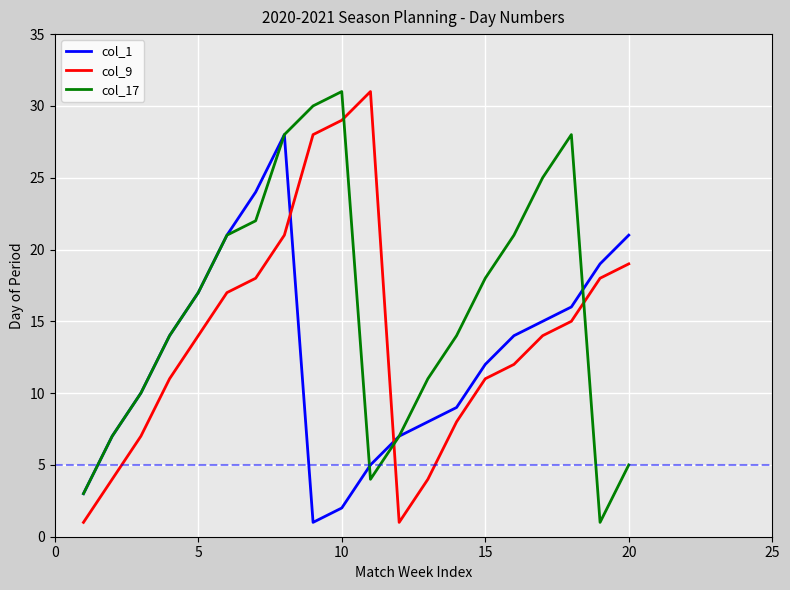

What is the greatest value displayed?

31